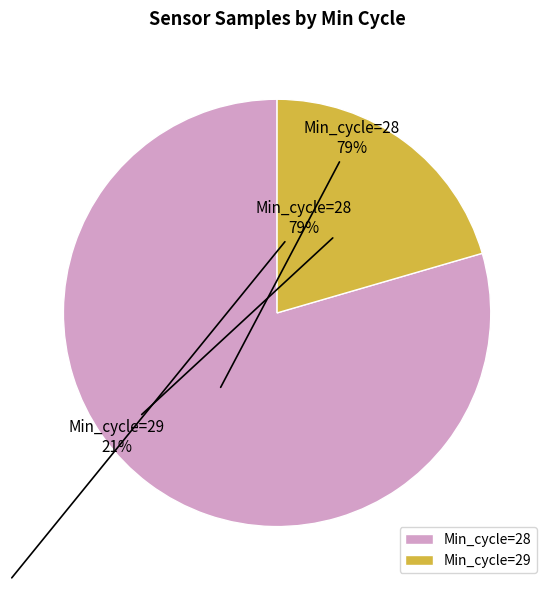

To the nearest percent, what portion does Min_cycle=28 represent?

79%